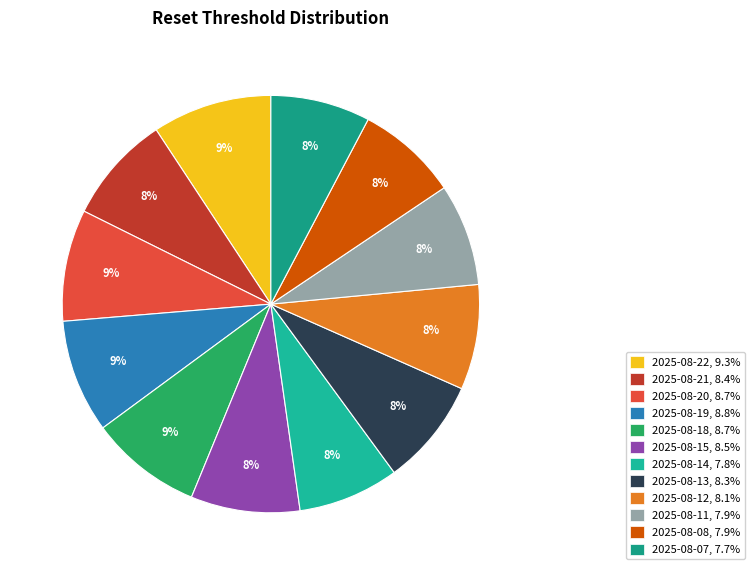

What is the smallest slice in the pie chart?

2025-08-07